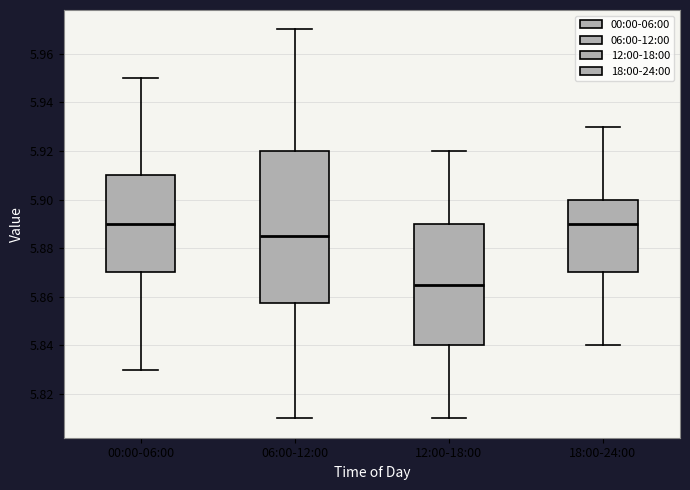

Reading left to right, read every box against the y-axis: the position of its median line, the range the box covers, and the ends of its whiskers. The values are not printed on the chart, so give them approximately, as read against the axis.

00:00-06:00: median 5.890, box 5.870 to 5.910, whiskers 5.830 to 5.950
06:00-12:00: median 5.886, box 5.858 to 5.920, whiskers 5.810 to 5.970
12:00-18:00: median 5.866, box 5.840 to 5.890, whiskers 5.810 to 5.920
18:00-24:00: median 5.890, box 5.870 to 5.900, whiskers 5.840 to 5.930